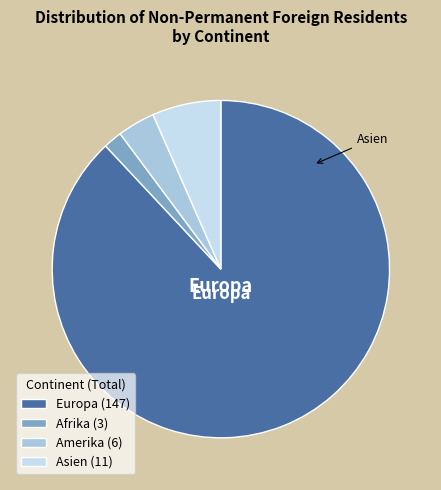

Is it true that Afrika is 2% of the pie?

True